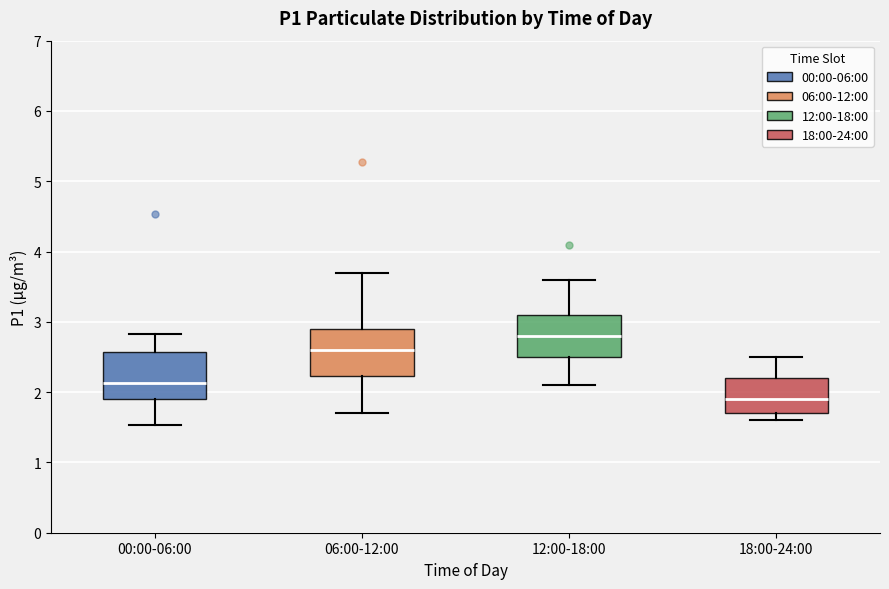

Where is the lower edge of the box for 00:00-06:00 on the y-axis? The values are not printed on the chart, so give them approximately, as read against the axis.

1.9